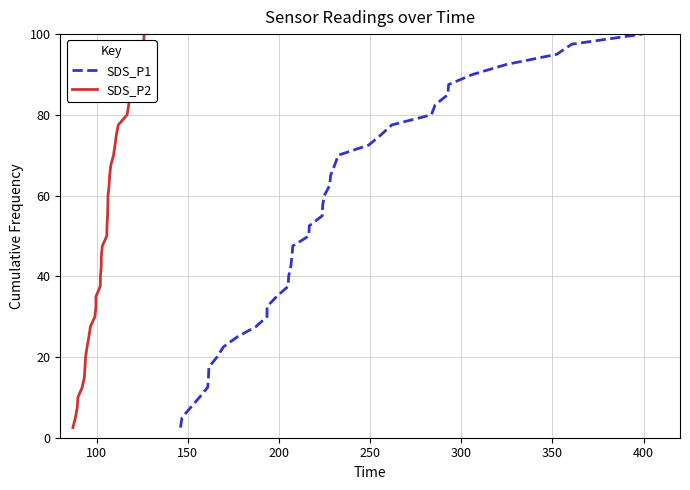

What is the lowest value of the SDS_P1 series?

2.5